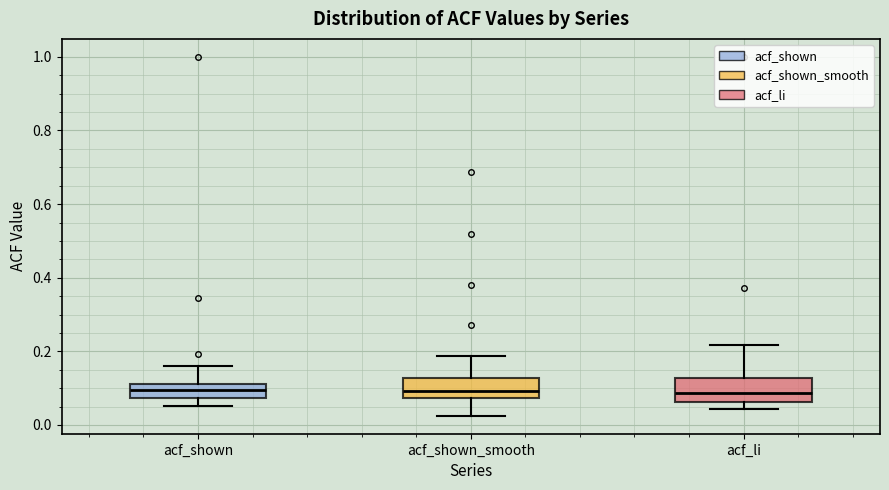

Reading left to right, read every box against the y-axis: the position of its median line, the range the box covers, and the ends of its whiskers. The values are not printed on the chart, so give them approximately, as read against the axis.

acf_shown: median 0.10, box 0.08 to 0.12, whiskers 0.06 to 0.16
acf_shown_smooth: median 0.10, box 0.08 to 0.12, whiskers 0.02 to 0.18
acf_li: median 0.08, box 0.06 to 0.12, whiskers 0.04 to 0.22